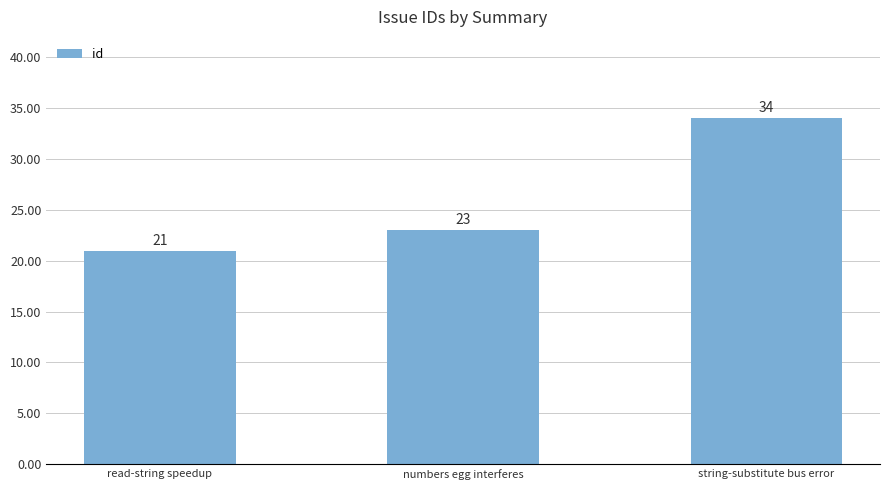

List the labels in order of value, smallest first.

read-string speedup, numbers egg interferes, string-substitute bus error